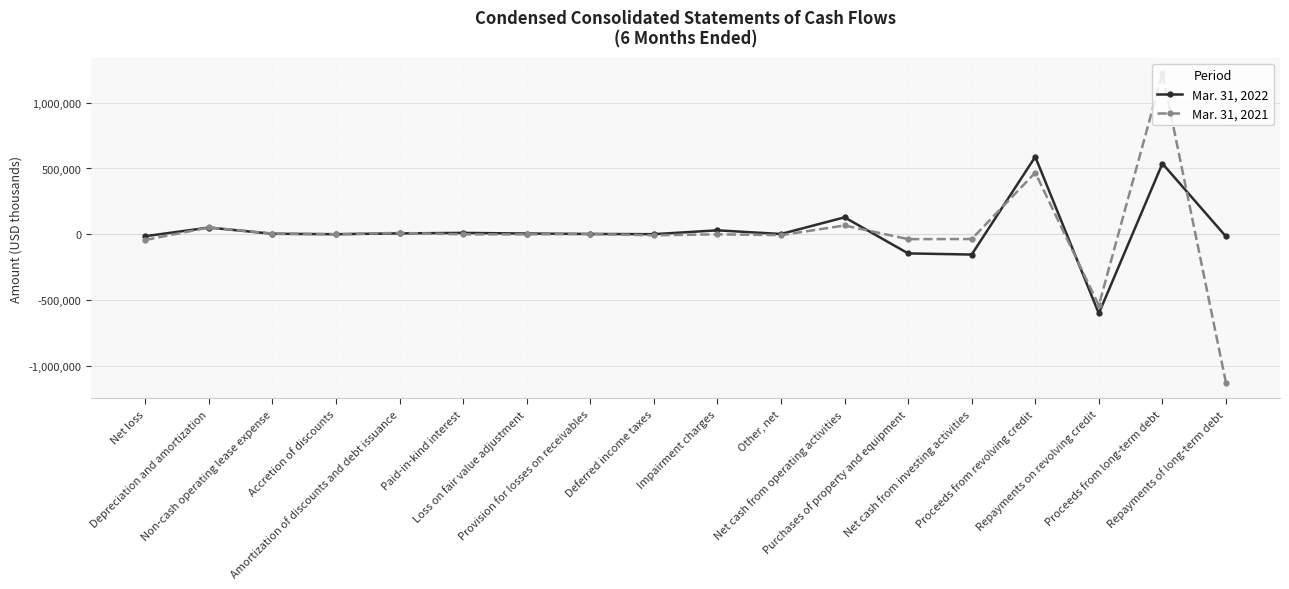

True or false: Mar. 31, 2022 has more than 2 interior local peaks.

True